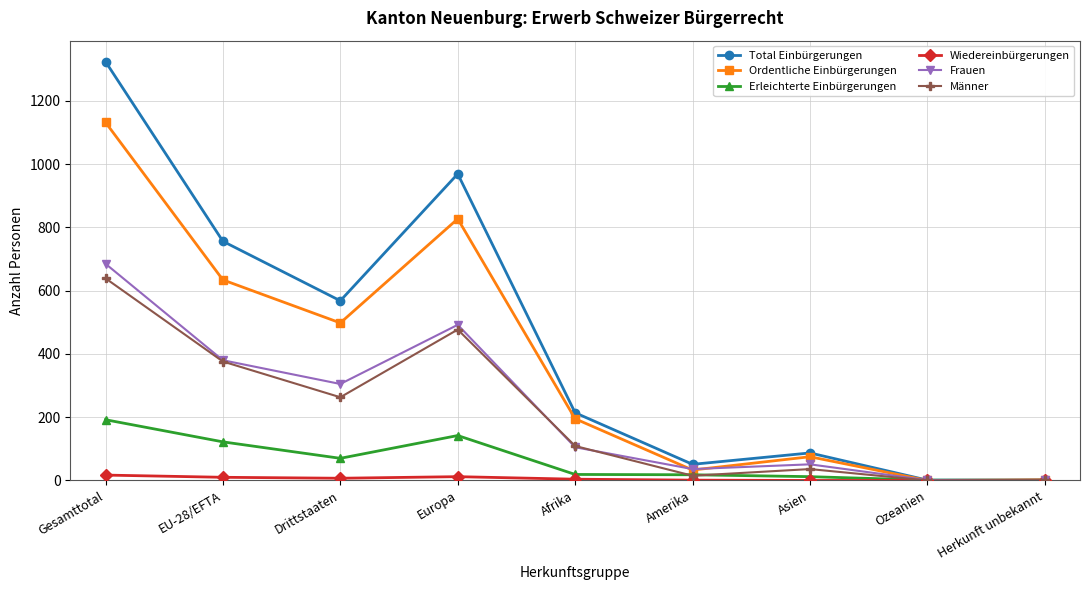

At which category does Erleichterte Einbürgerungen reach its first local peak?

Europa